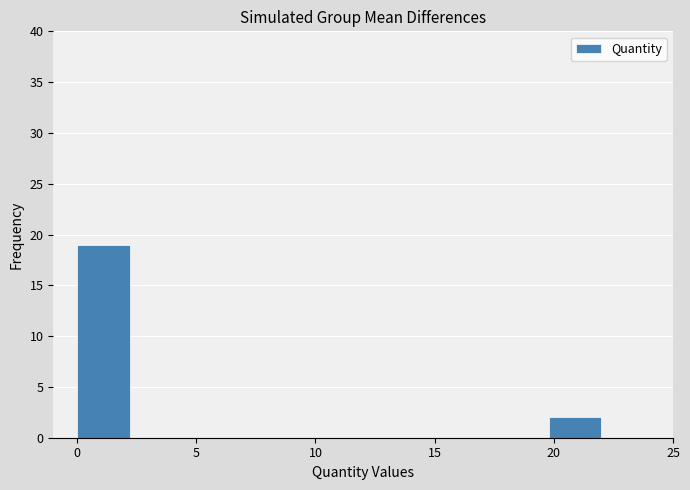

Reading left to right, list every bar in this chart as the range it spans on the x-axis followed by its height. Neither the bar edges nor the heights are printed on the chart, so give them approximately, as read against the axes.

0.0 to 2.0: 19
2.0 to 4.5: 0
4.5 to 6.5: 0
6.5 to 9.0: 0
9.0 to 11.0: 0
11.0 to 13.0: 0
13.0 to 15.5: 0
15.5 to 17.5: 0
17.5 to 20.0: 0
20.0 to 22.0: 2